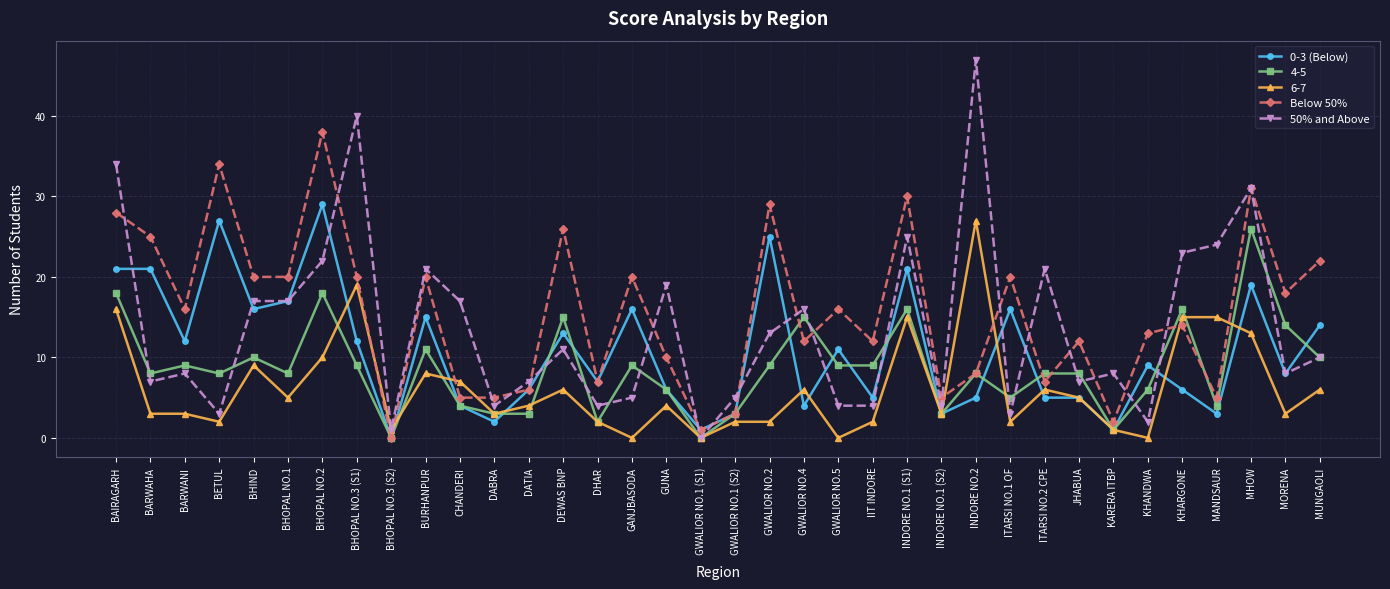

How many lines are shown in the chart?

5